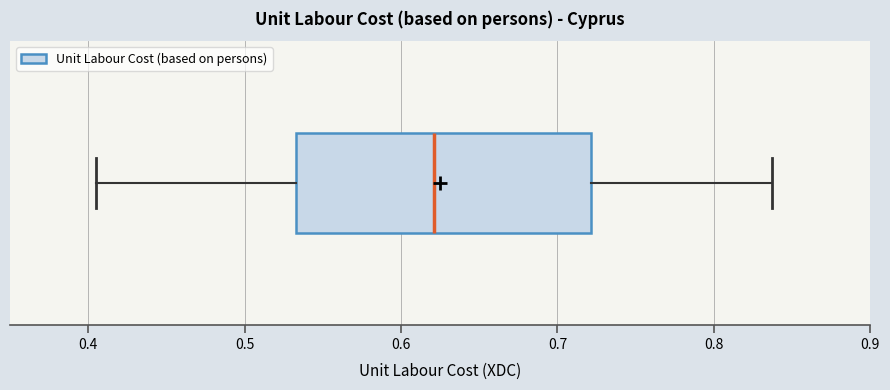

Read this box plot against the x-axis: the position of the median line, the range covered by the box, and the ends of both whiskers. The values are not printed on the chart, so give them approximately, as read against the axis.

median 0.62, box 0.53 to 0.72, whiskers 0.41 to 0.84